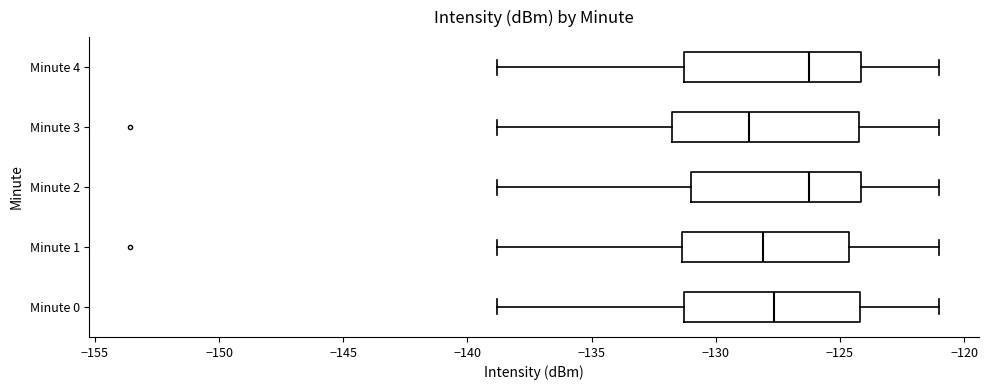

Reading bottom to top, read every box against the x-axis: the position of its median line, the range the box covers, and the ends of its whiskers. The values are not printed on the chart, so give them approximately, as read against the axis.

Minute 0: median -127.5, box -131.5 to -124.0, whiskers -139.0 to -121.0
Minute 1: median -128.0, box -131.5 to -124.5, whiskers -139.0 to -121.0
Minute 2: median -126.0, box -131.0 to -124.0, whiskers -139.0 to -121.0
Minute 3: median -128.5, box -131.5 to -124.0, whiskers -139.0 to -121.0
Minute 4: median -126.0, box -131.5 to -124.0, whiskers -139.0 to -121.0